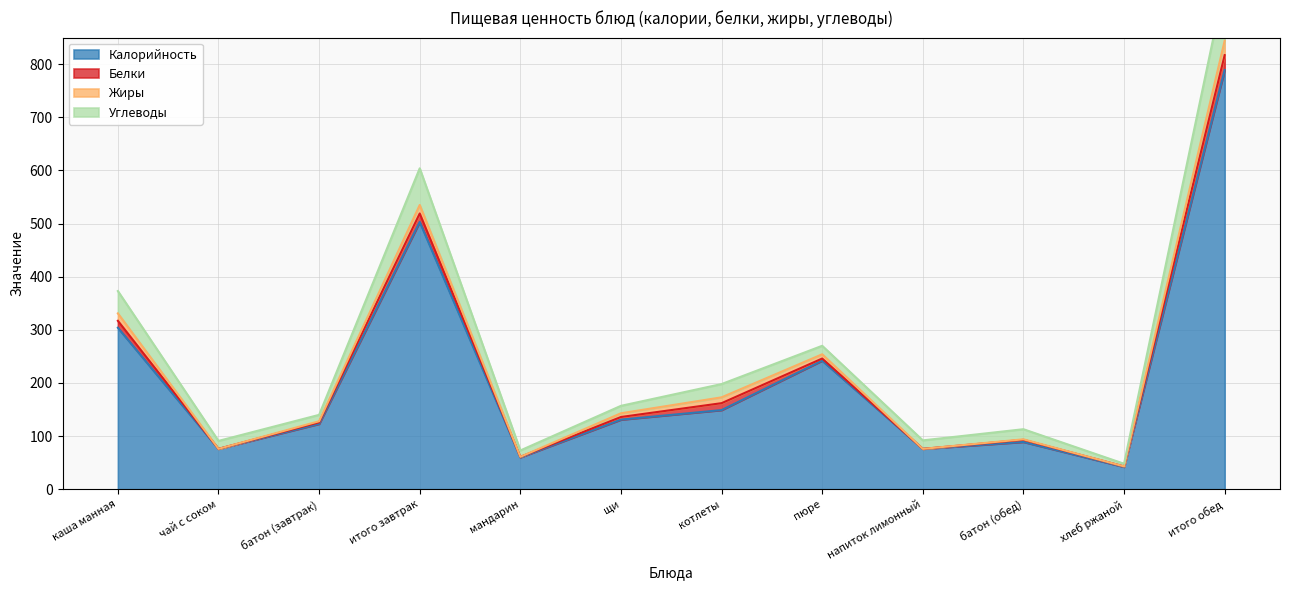

True or false: Углеводы has a value of 92 at напиток лимонный.

True